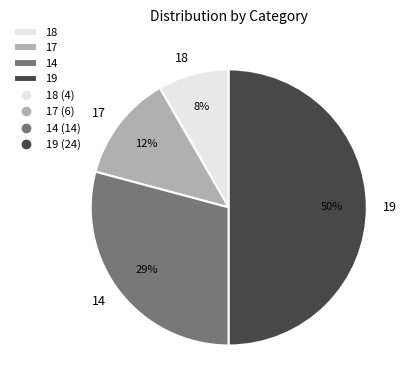

Count the number of slices in the pie.

4